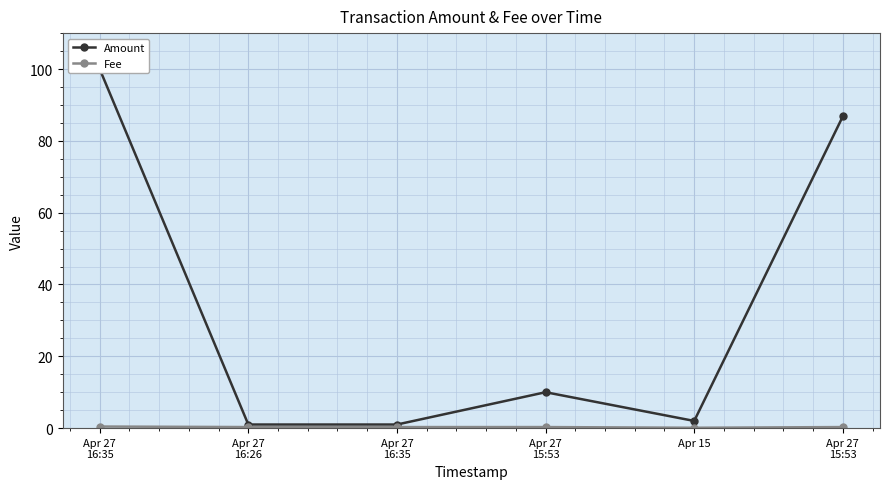

True or false: Fee and Amount intersect in this chart.

False